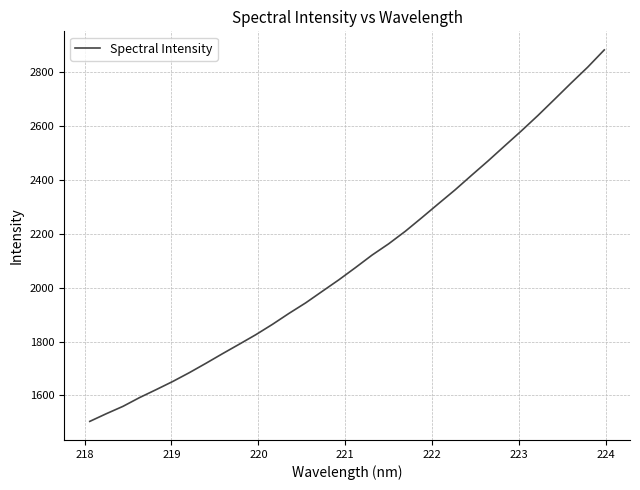

What is the minimum value shown in the chart?

1503.5